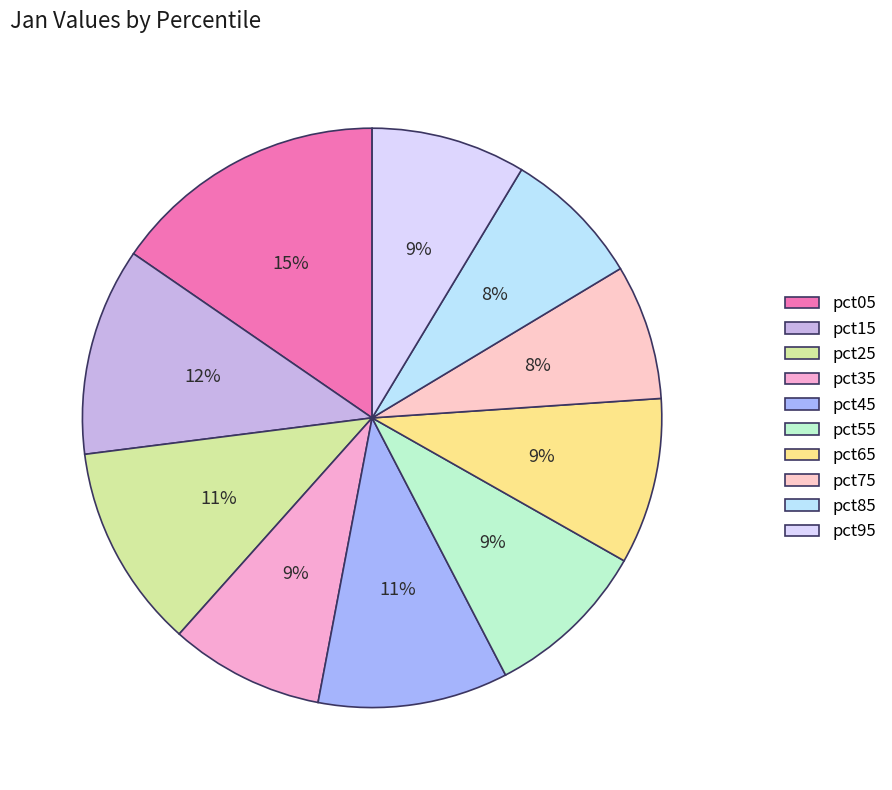

Combined, do pct45 and pct15 account for over 50%?

No